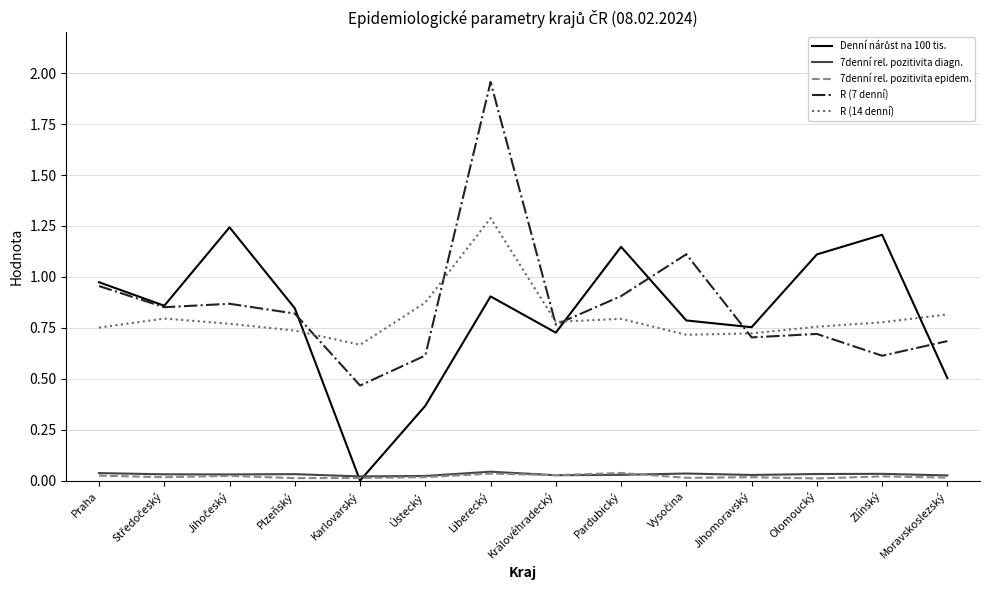

At how many categories does at least one series exceed 1?

6